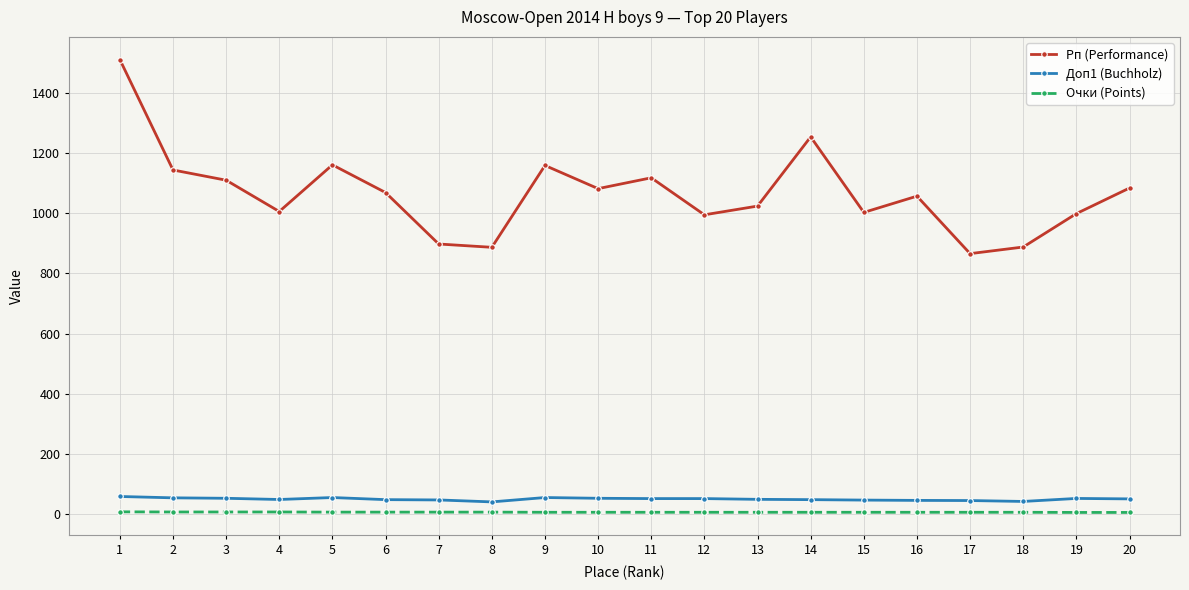

Is the value of Доп1 (Buchholz) at 15 greater than the value of Рп (Performance) at 5?

No